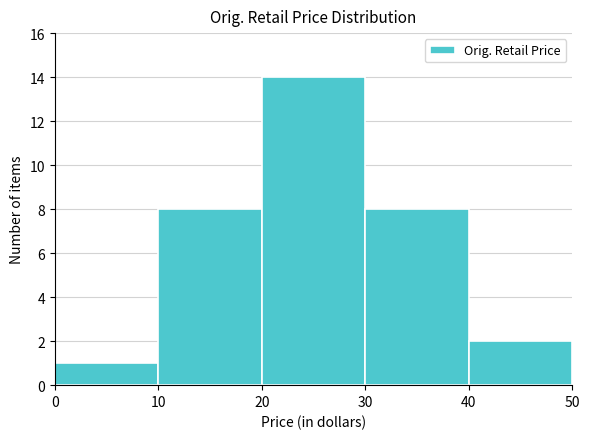

Reading left to right, transcribe this chart: for each bar, give the range it covers on the x-axis and its height. The values are not printed on the chart, so give them approximately, as read against the axis.

0 to 10: 1
10 to 20: 8
20 to 30: 14
30 to 40: 8
40 to 50: 2